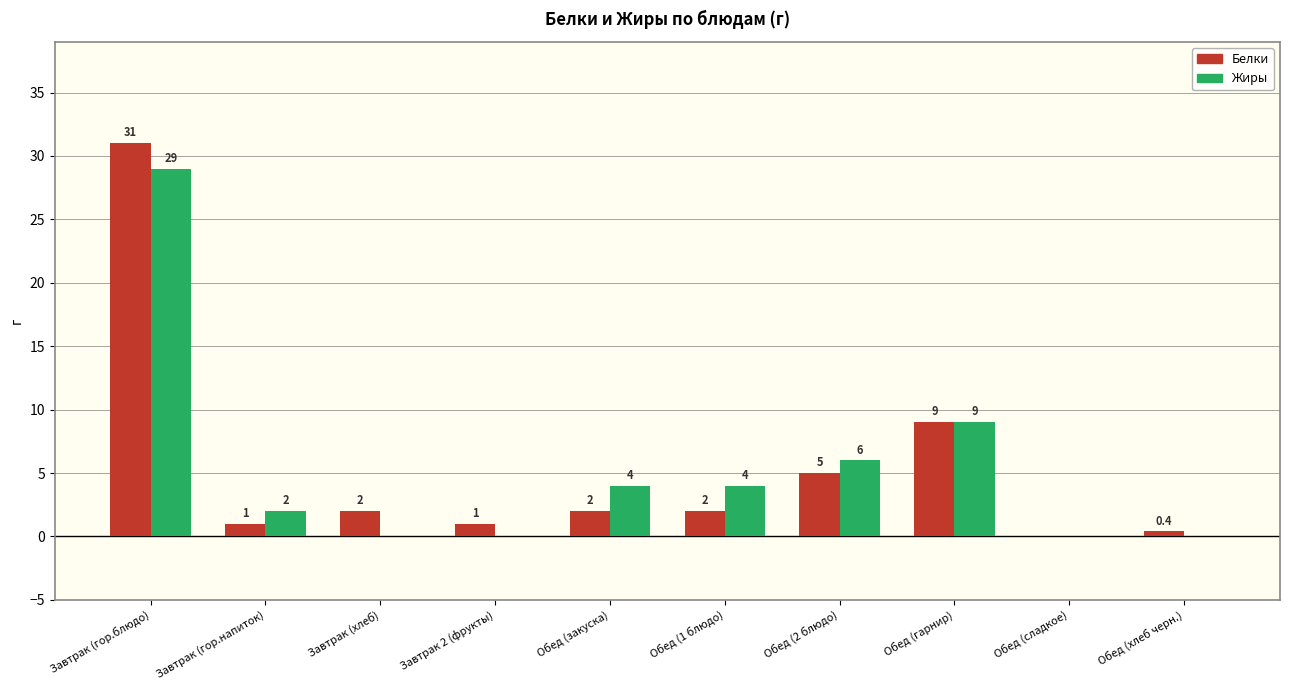

Where does the Жиры series first go above 4?

Завтрак (гор.блюдо)